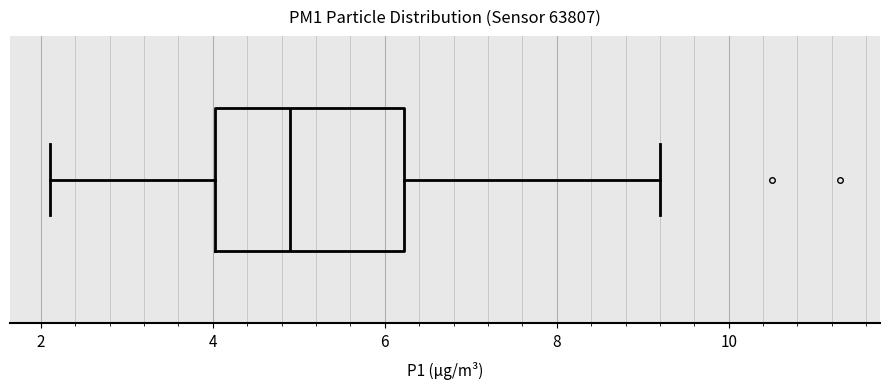

Where does the right whisker of the box end on the x-axis? The values are not printed on the chart, so give them approximately, as read against the axis.

9.2